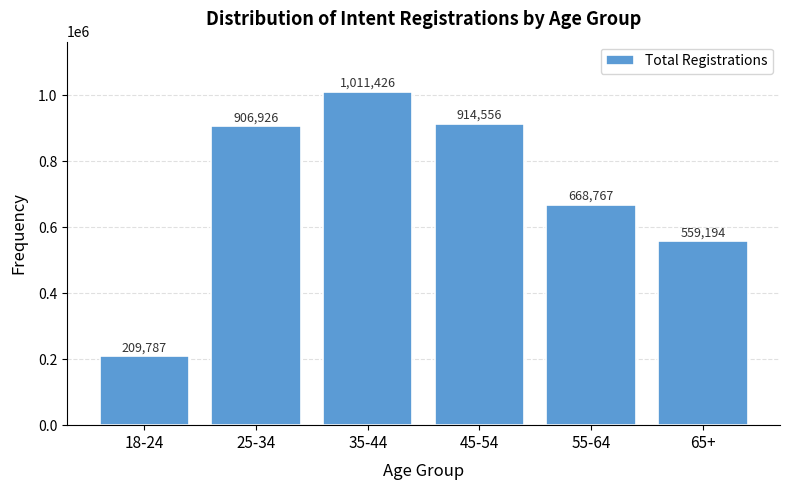

Reading left to right, list all the values displayed in this chart.

18-24=209787	25-34=906926	35-44=1011426	45-54=914556	55-64=668767	65+=559194